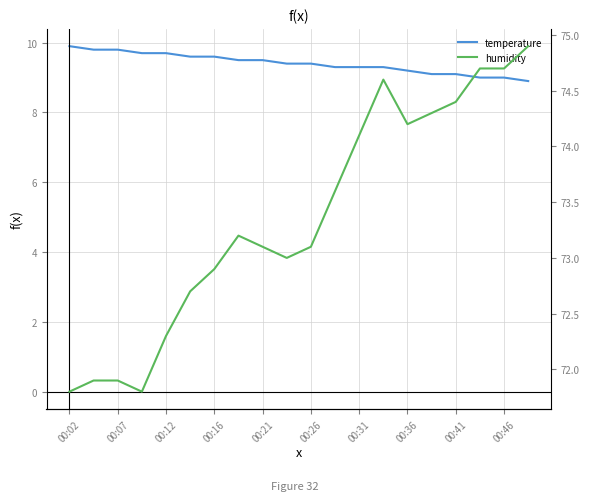

What position from the left is 00:46?

19